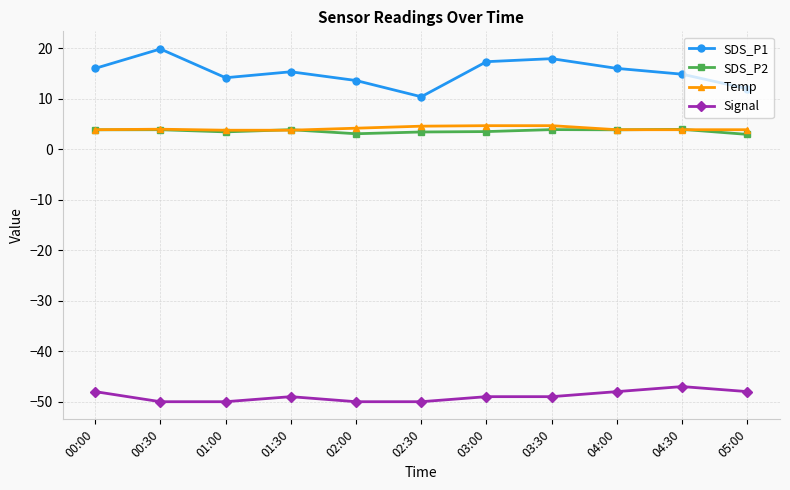

True or false: SDS_P2 has more than 0 interior local peaks.

True